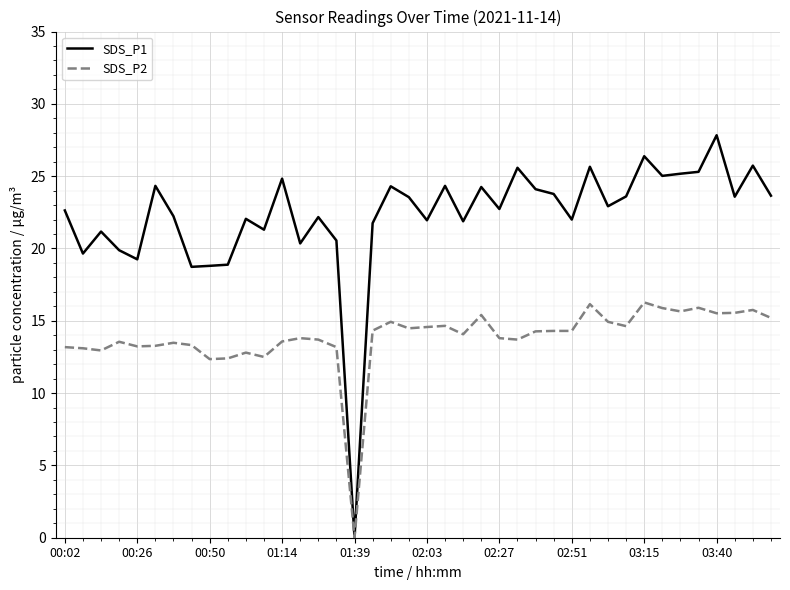

What is the difference between the maximum and minimum values in the SDS_P1 series?

27.8